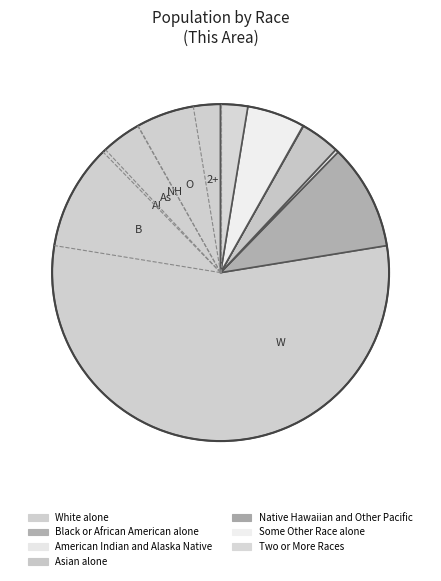

Is there a majority slice in this chart?

Yes